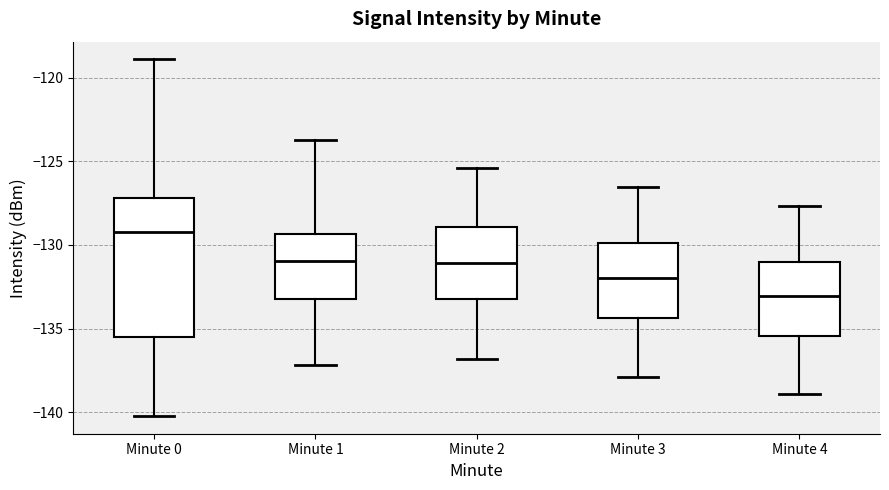

Which box's median line is the lowest?

Minute 4